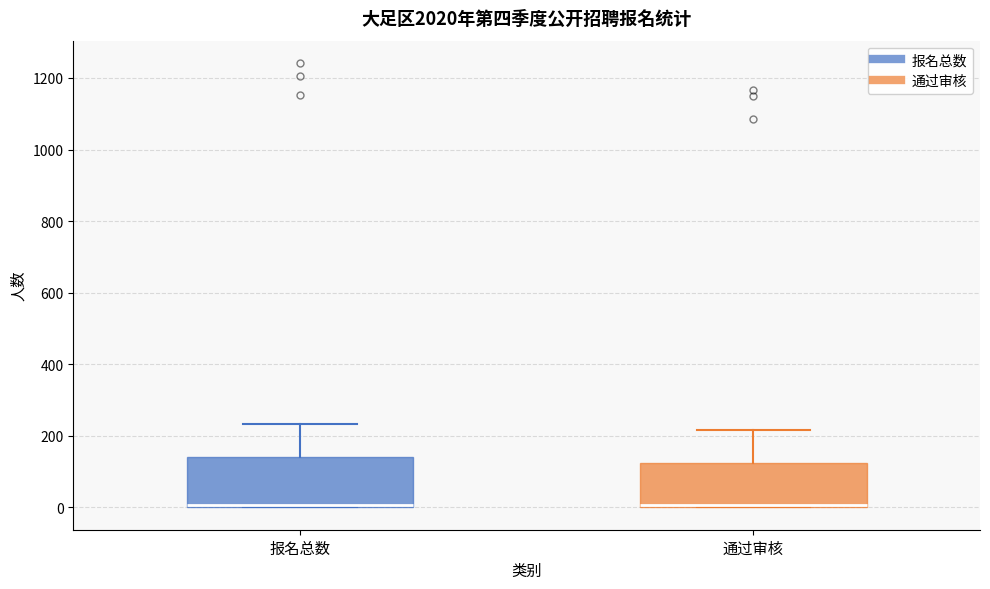

Reading left to right, read every box against the y-axis: the position of its median line, the range the box covers, and the ends of its whiskers. The values are not printed on the chart, so give them approximately, as read against the axis.

报名总数: median 0, box 0 to 140, whiskers 0 to 240
通过审核: median 0 (drawn on the box's lower edge), box 0 to 120, whiskers 0 to 220